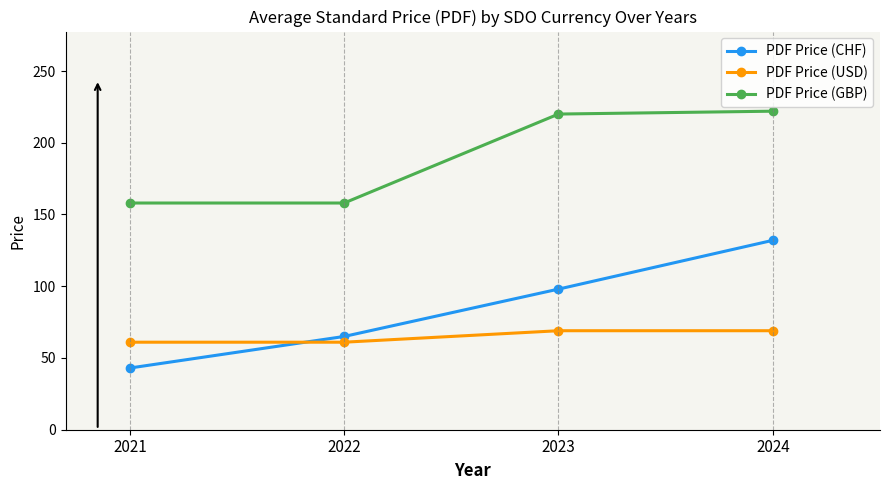

What is the value of the PDF Price (USD) point at the 2nd from the left?

61